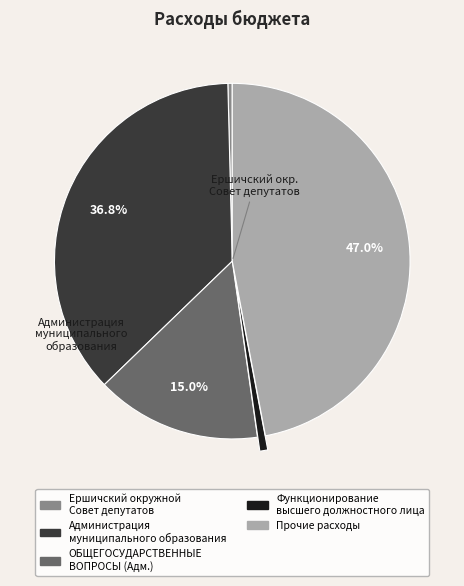

Does any single category account for the majority?

No